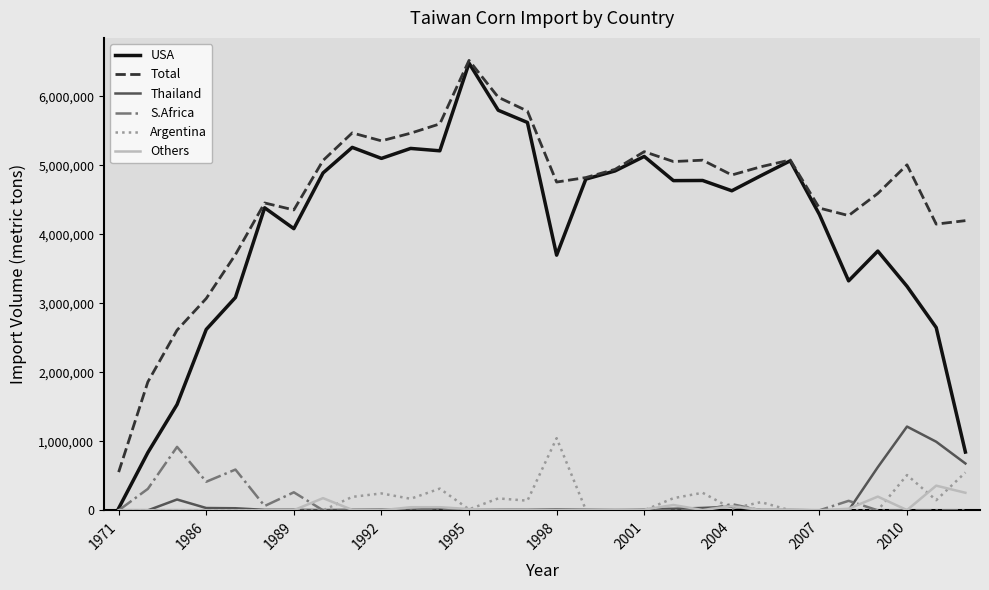

True or false: S.Africa and Total cross at least once.

False